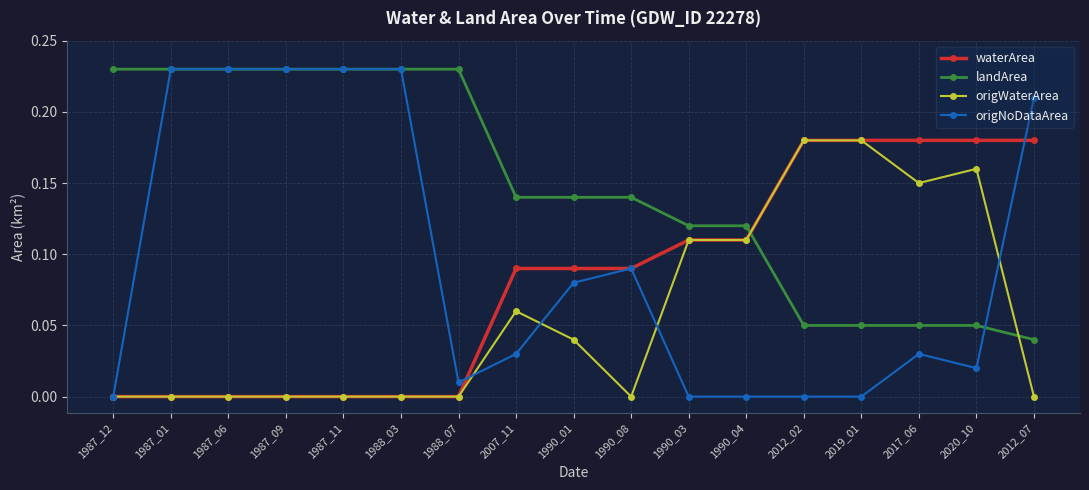

Is the value of waterArea at 2019_01 greater than the value of origNoDataArea at 2012_02?

Yes